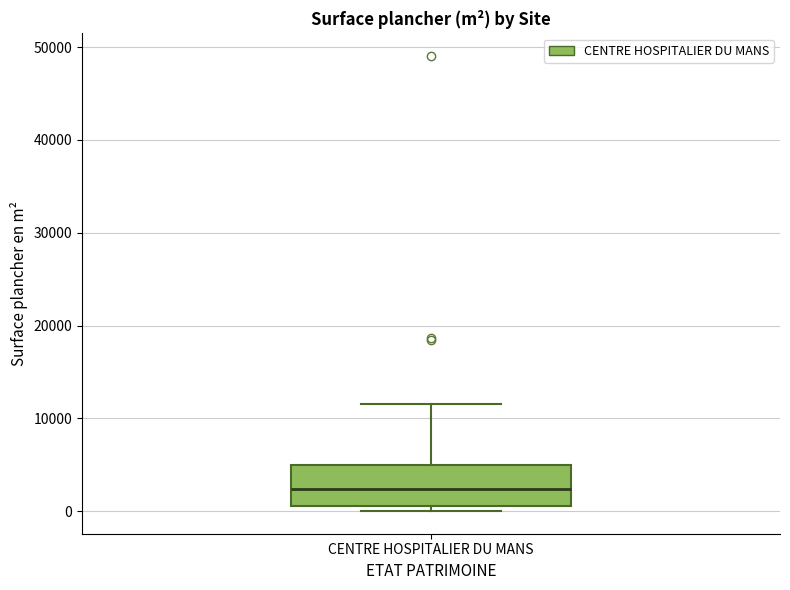

Read this box plot against the y-axis: the position of the median line, the range covered by the box, and the ends of both whiskers. The values are not printed on the chart, so give them approximately, as read against the axis.

median 2000, box 1000 to 5000, whiskers 0 to 12000